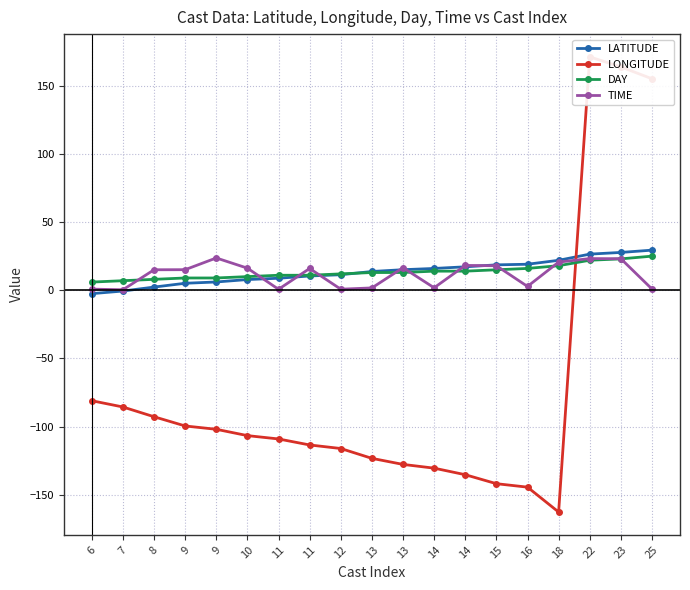

What is the difference between the maximum and second lowest values in the TIME series?

23.0